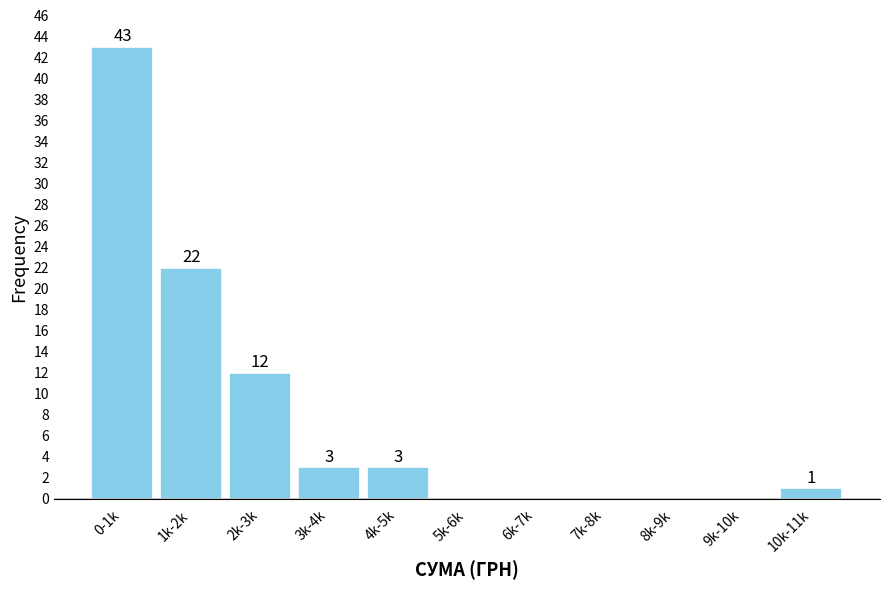

Reading right to left, extract all data points from this chart.

10k-11k=1	9k-10k=0	8k-9k=0	7k-8k=0	6k-7k=0	5k-6k=0	4k-5k=3	3k-4k=3	2k-3k=12	1k-2k=22	0-1k=43